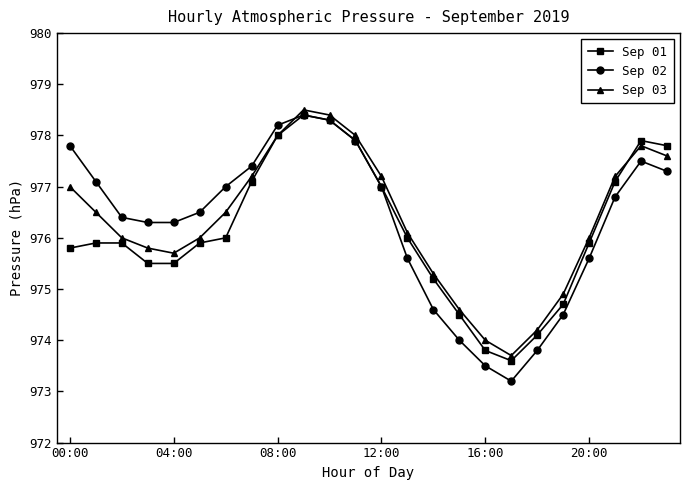

Which series has the widest spread of values?

Sep 02